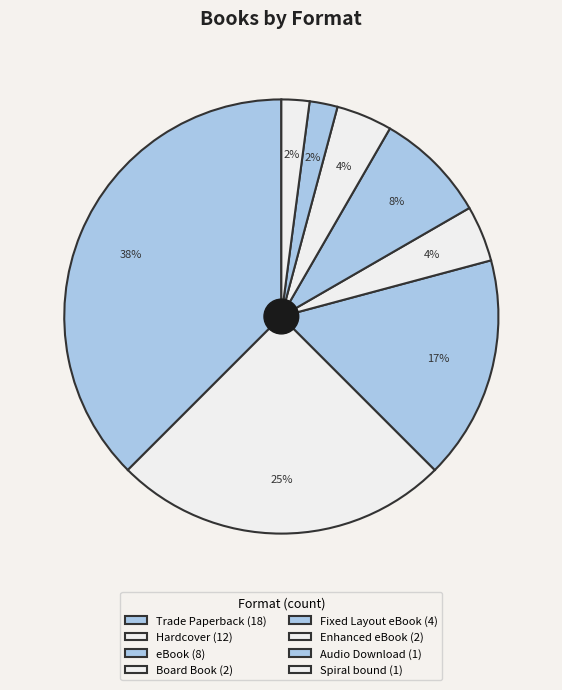

Count the number of slices in the pie.

8